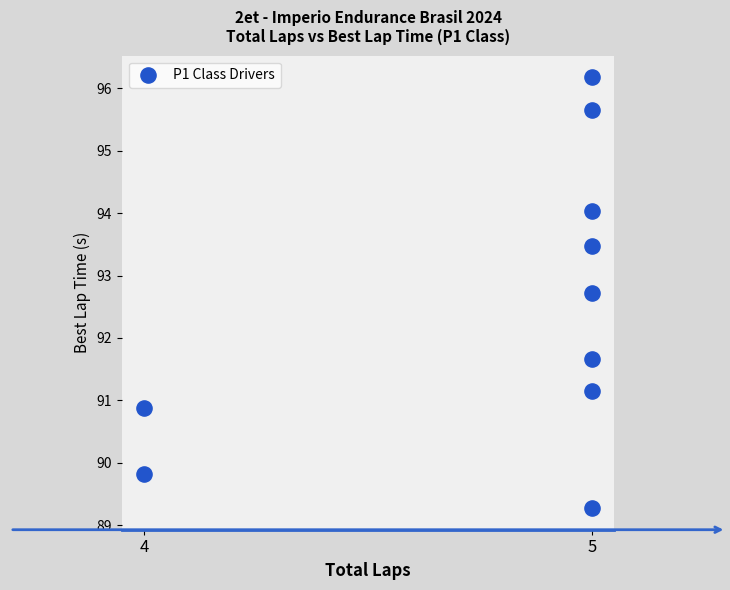

What Y value in the scatter plot is closest to 92?

91.7